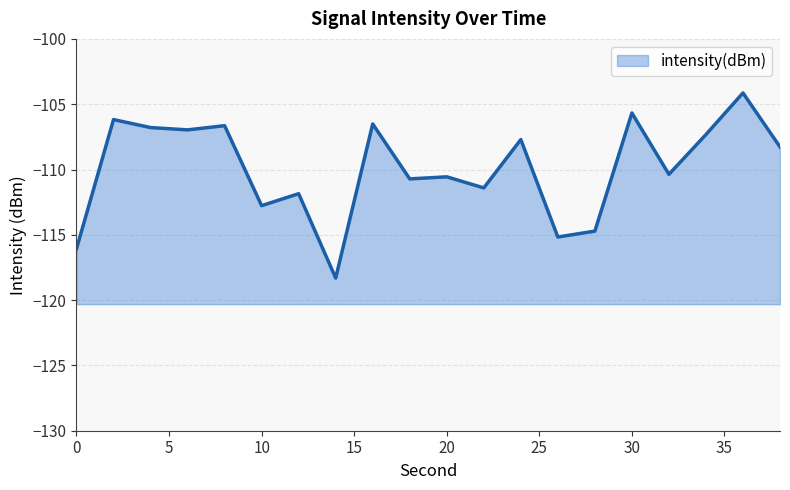

At which label is the value closest to -111?

18